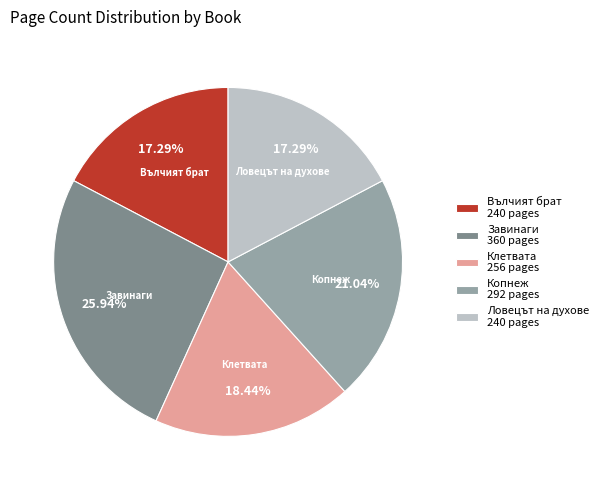

Between Копнеж 292 pages and Ловецът на духове 240 pages, which is larger?

Копнеж 292 pages